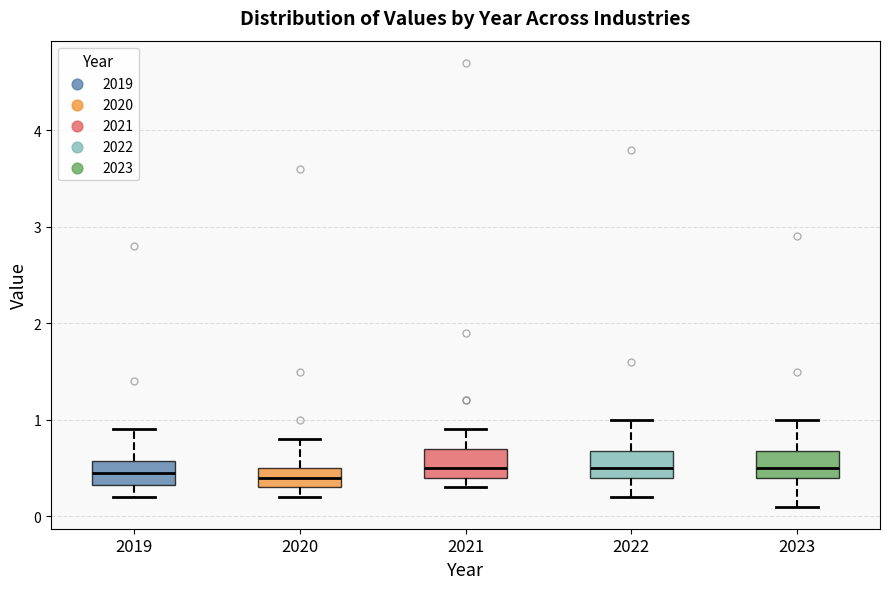

Where does the upper whisker of the box at x = 2022 end on the y-axis? The values are not printed on the chart, so give them approximately, as read against the axis.

1.0